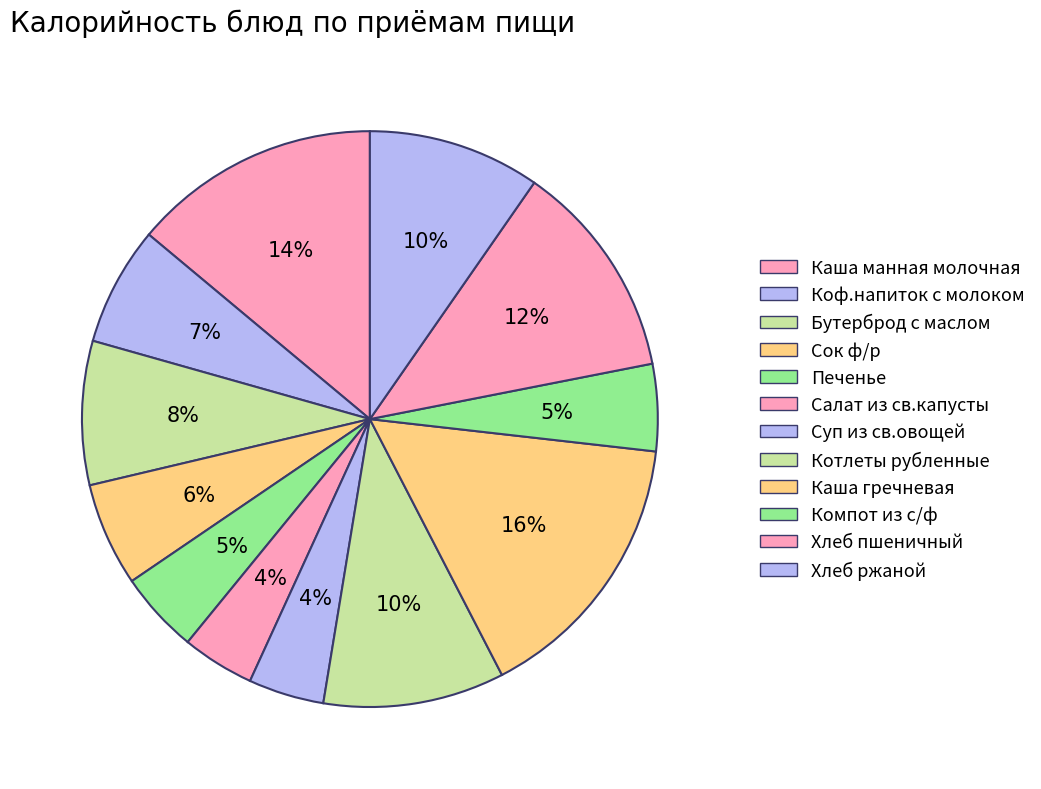

Is the sum of Каша гречневая and Компот из с/ф greater than half?

No